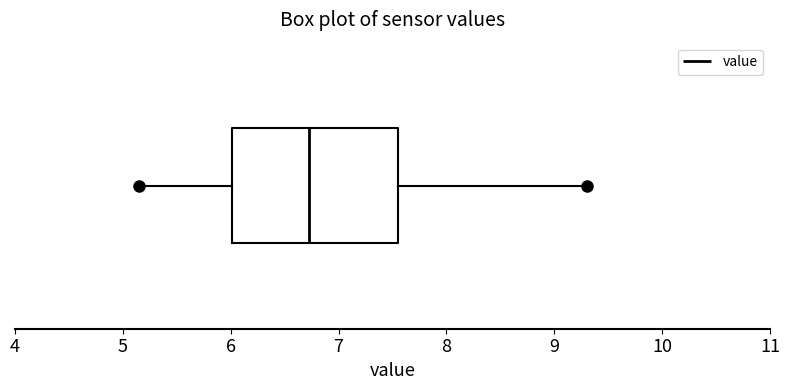

Where is the left edge of the box on the x-axis? The values are not printed on the chart, so give them approximately, as read against the axis.

6.0